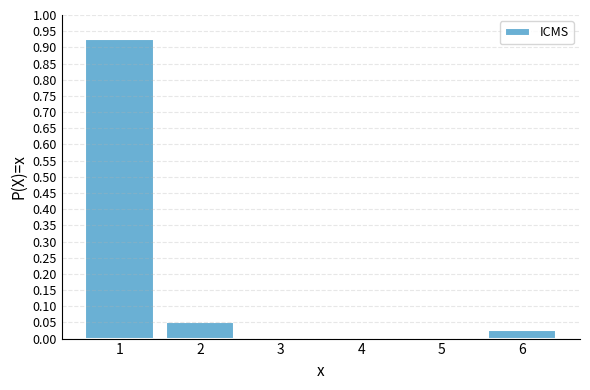

What is the change in value from 1 to 6?

-0.9